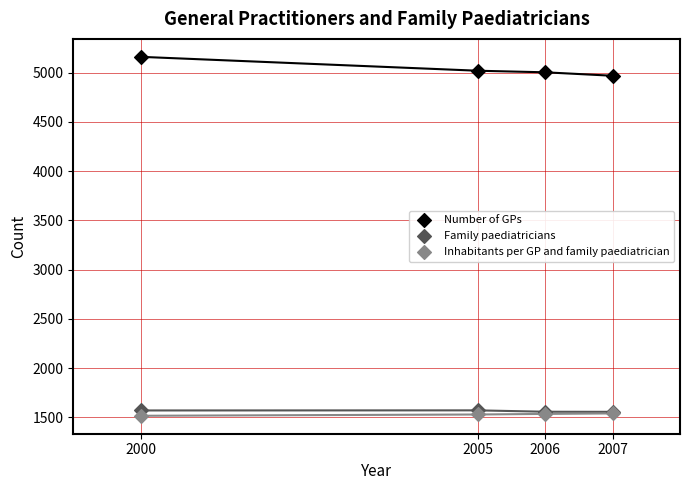

Which series reaches the minimum Y coordinate?

Inhabitants per GP and family paediatrician